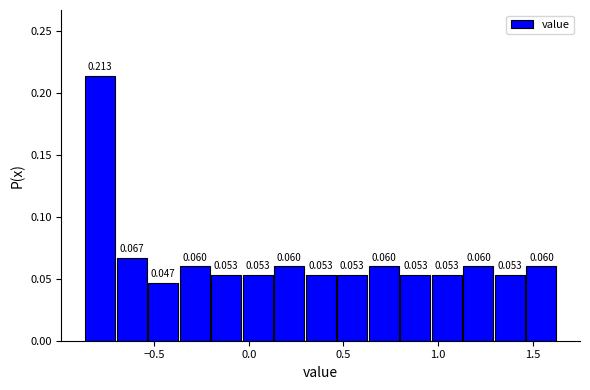

Around what value on the x-axis is the tallest bar? Give the approximate position of its centre, as read against the axis.

-0.80